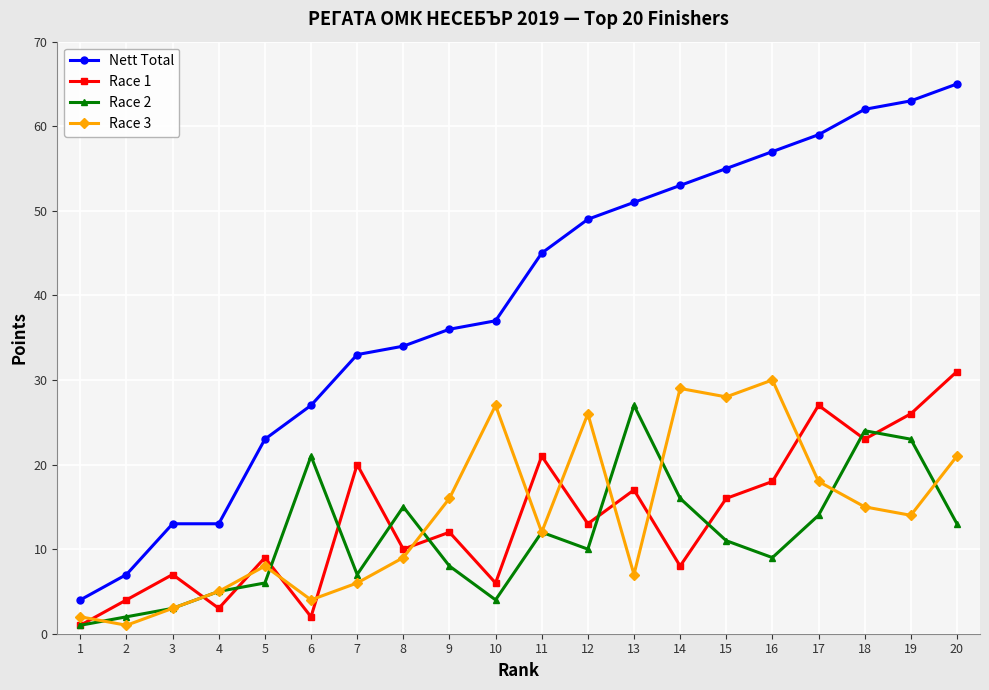

What is the minimum value for Race 2?

1